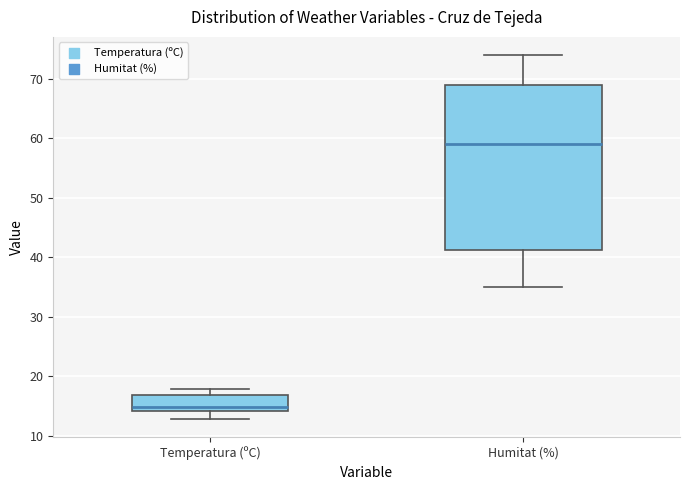

Reading left to right, read every box against the y-axis: the position of its median line, the range the box covers, and the ends of its whiskers. The values are not printed on the chart, so give them approximately, as read against the axis.

Temperatura (ºC): median 15, box 14 to 17, whiskers 13 to 18
Humitat (%): median 59, box 41 to 69, whiskers 35 to 74